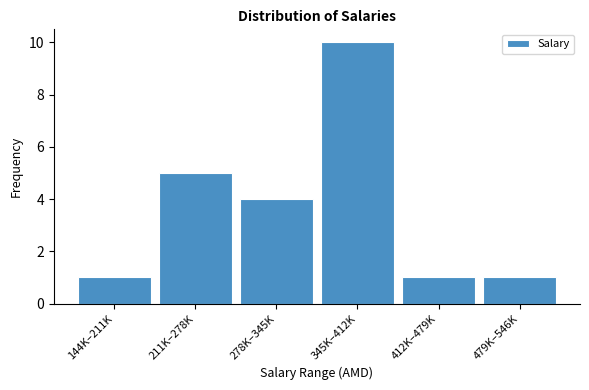

Reading left to right, extract all data points from this chart.

144K–211K=1	211K–278K=5	278K–345K=4	345K–412K=10	412K–479K=1	479K–546K=1